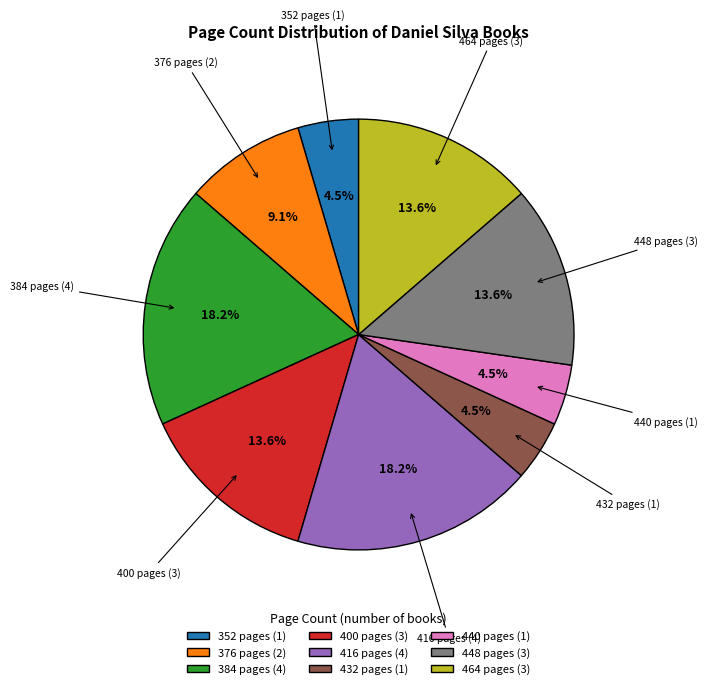

What portion of the pie excludes 400 pages (3)?

86.4%